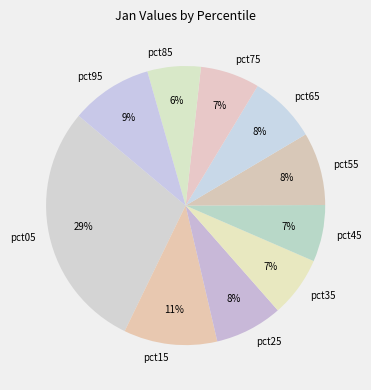

To the nearest percent, what is the combined percentage of pct85 and pct75?

13%